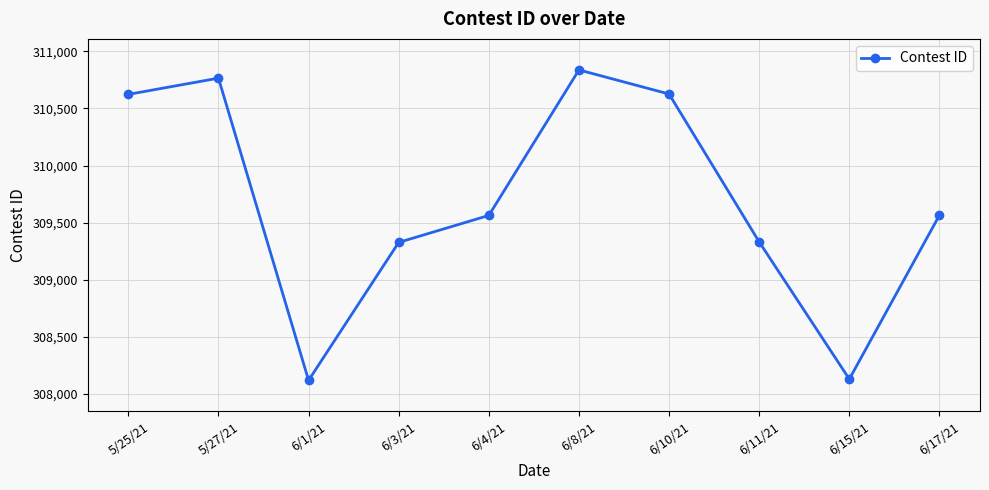

The value at 6/17/21 is 98709. True or false?

False